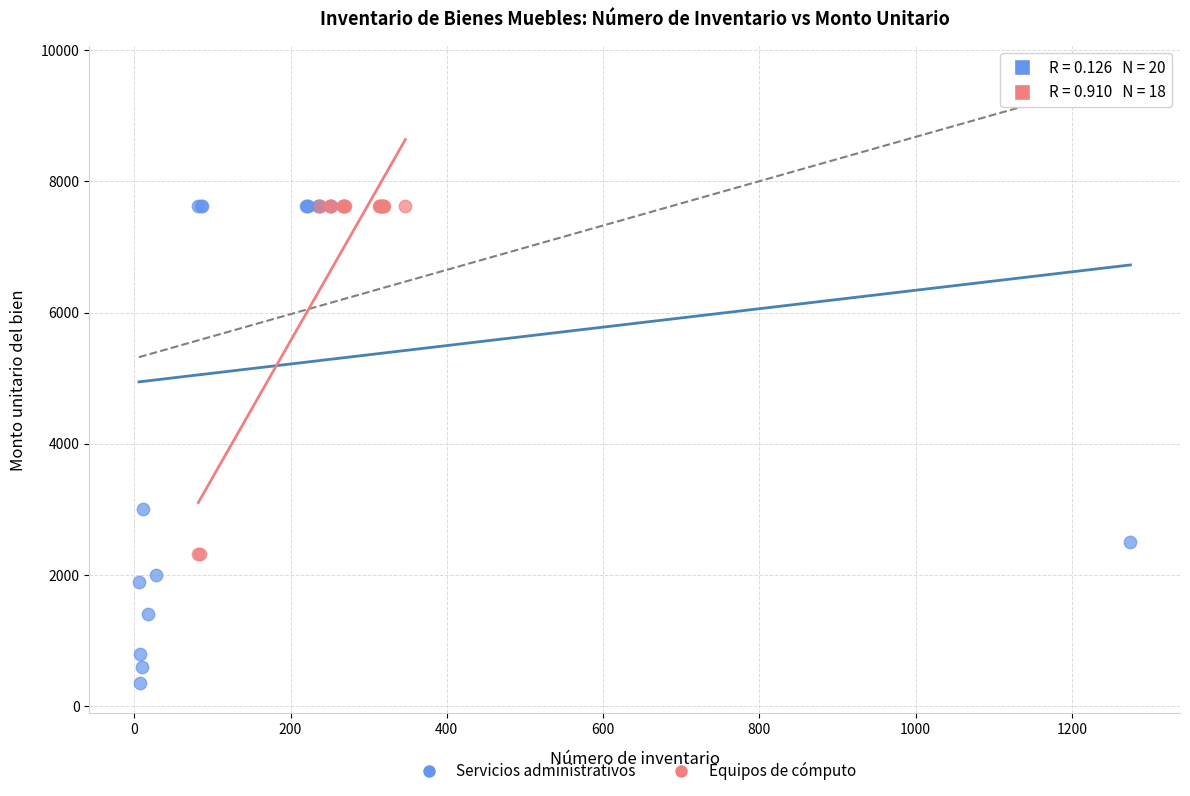

Which series has the widest spread of Y values?

Servicios administrativos